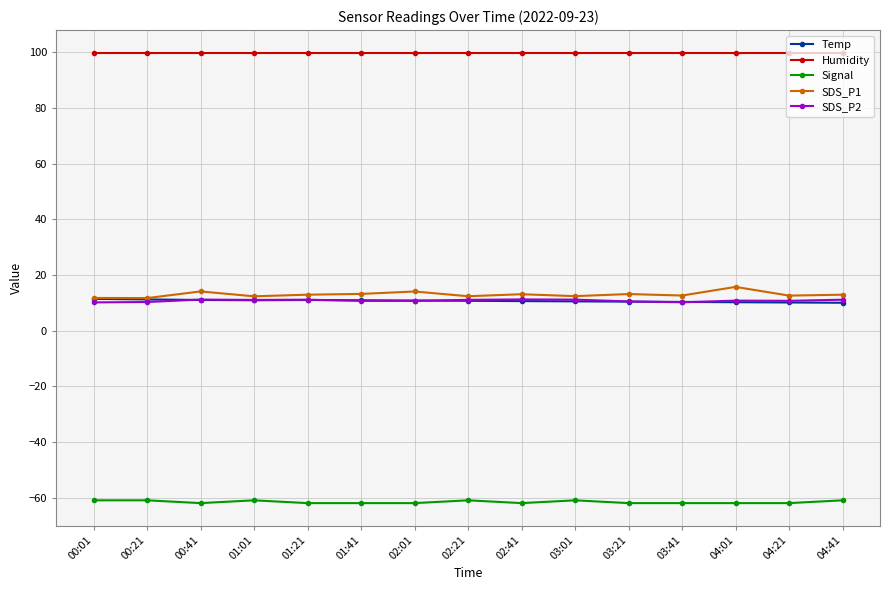

What is the minimum value shown in the chart?

-62.0